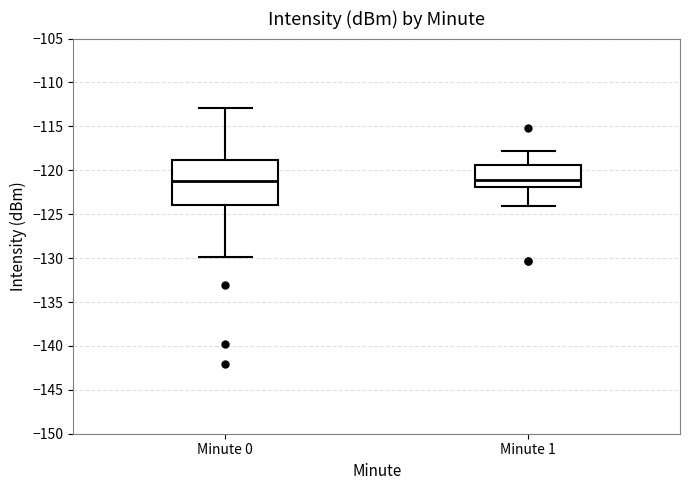

Comparing the boxes themselves (not the whiskers), which one is the tallest?

Minute 0